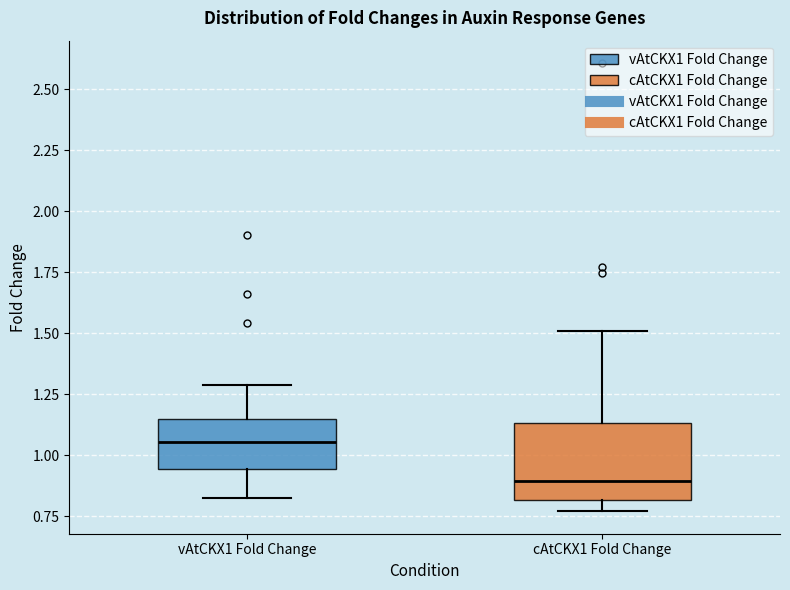

Reading left to right, read every box against the y-axis: the position of its median line, the range the box covers, and the ends of its whiskers. The values are not printed on the chart, so give them approximately, as read against the axis.

vAtCKX1 Fold Change: median 1.05, box 0.95 to 1.15, whiskers 0.85 to 1.30
cAtCKX1 Fold Change: median 0.90, box 0.80 to 1.15, whiskers 0.75 to 1.50